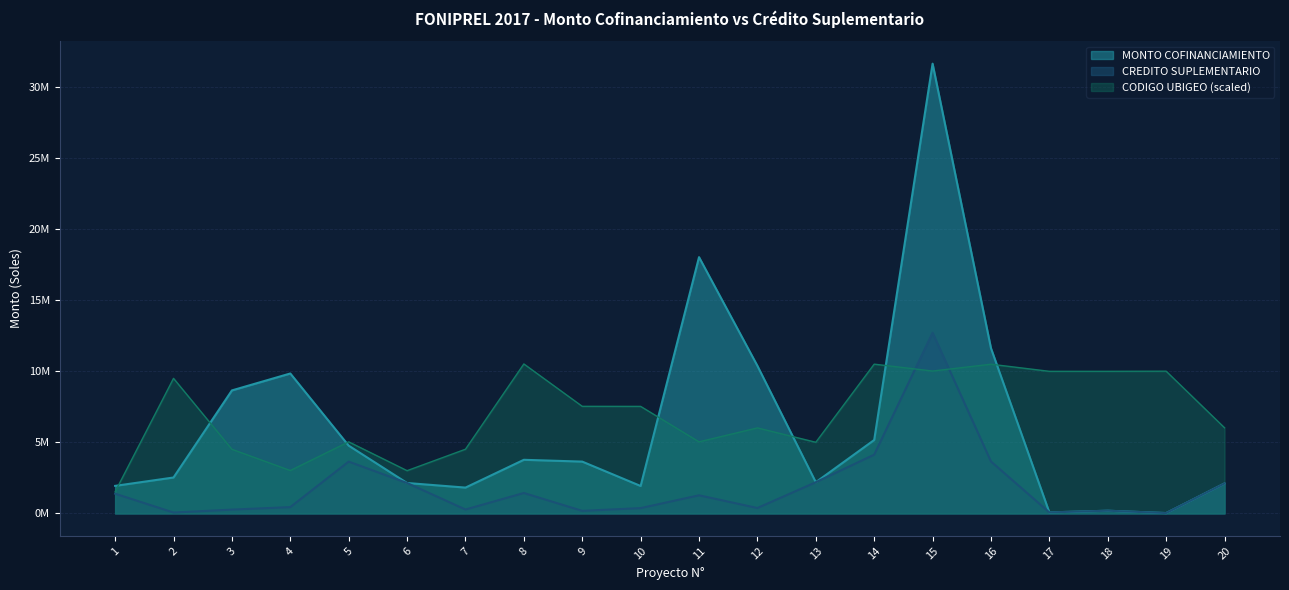

In CODIGO UBIGEO, how many points are higher than both neighbors (excluding endpoints)?

7